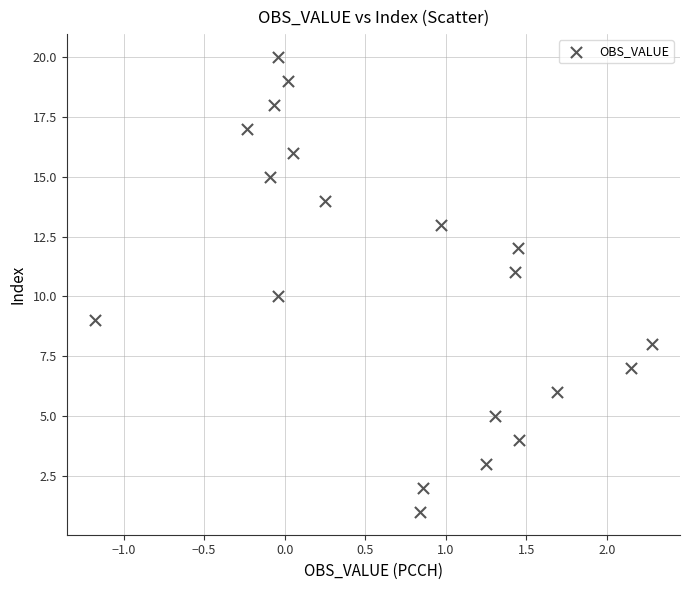

What is the range of Y values (max minus min)?

19